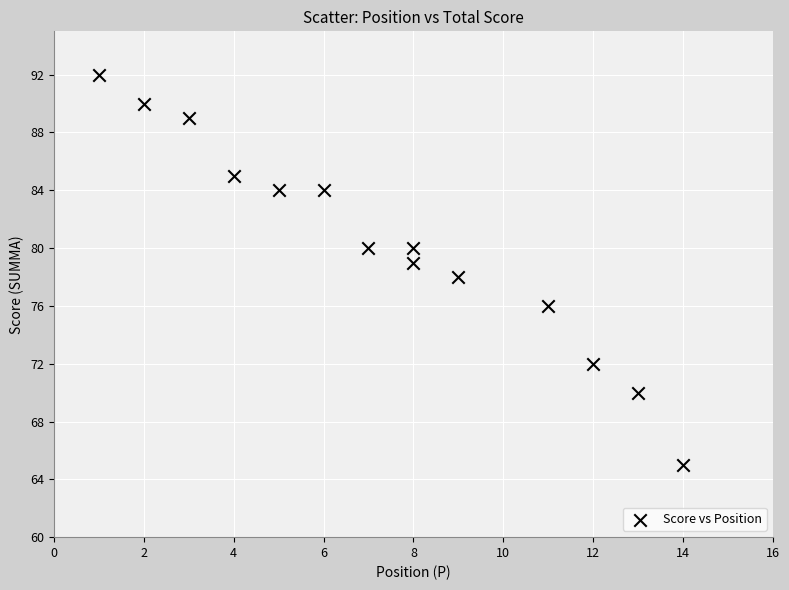

What is the range of X values (max minus min)?

13